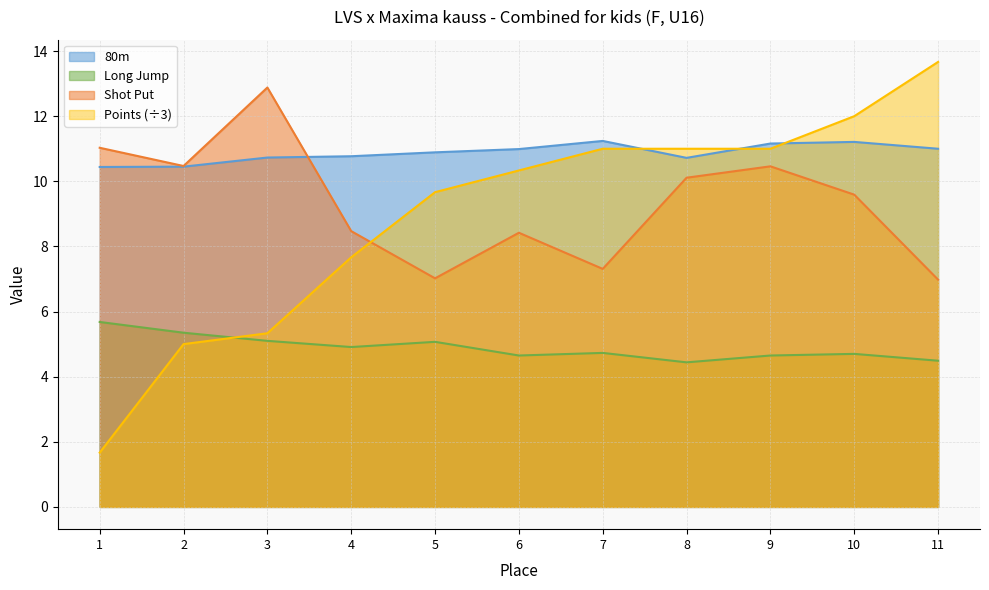

The value of Shot Put at 8 is 3.9. True or false?

False